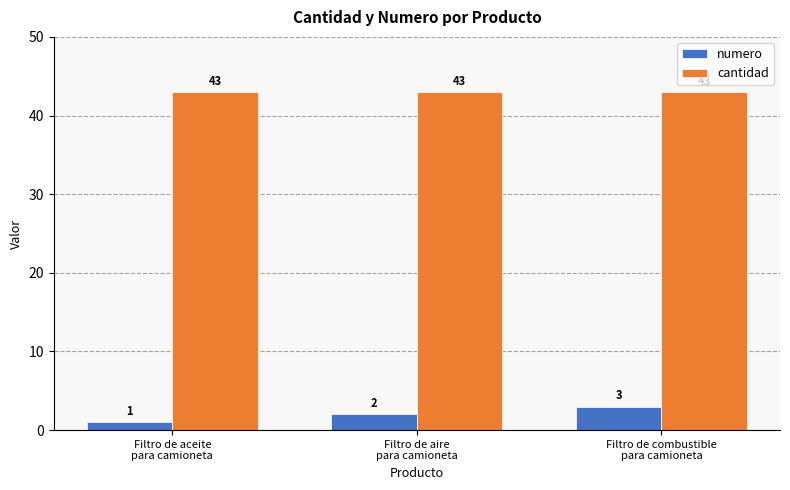

What is the minimum value shown in the chart?

1